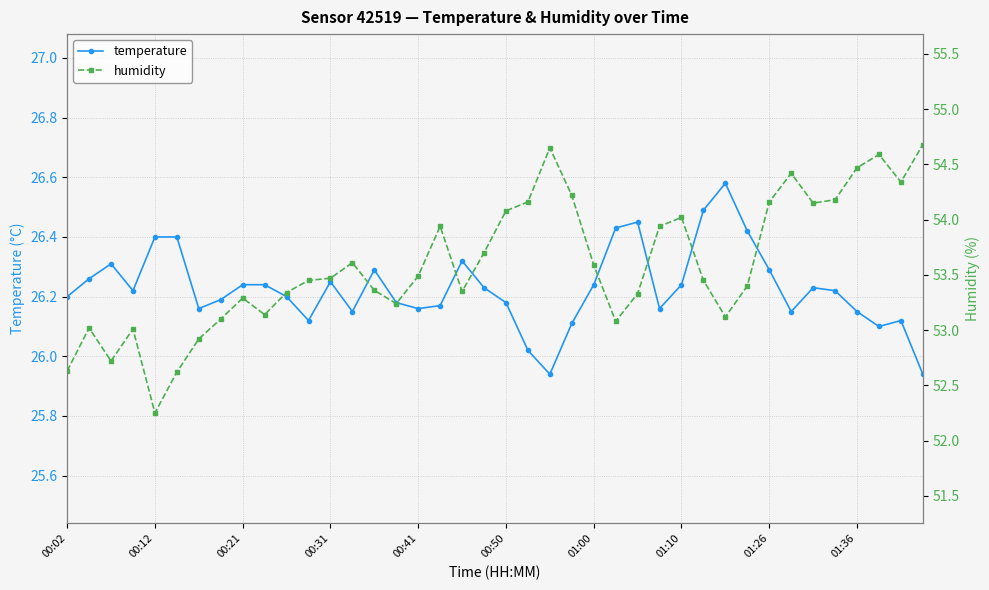

True or false: temperature has more than 2 interior local peaks.

True